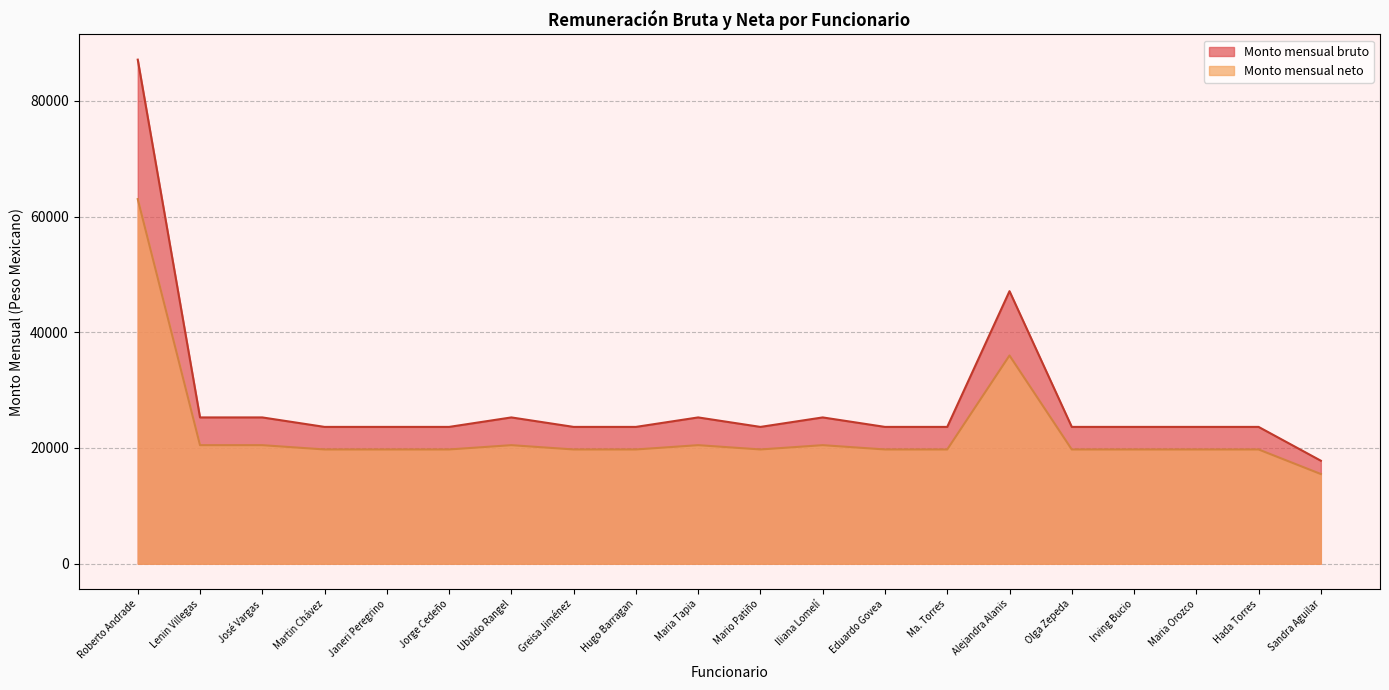

True or false: Monto mensual bruto and Monto mensual neto cross at least once.

False